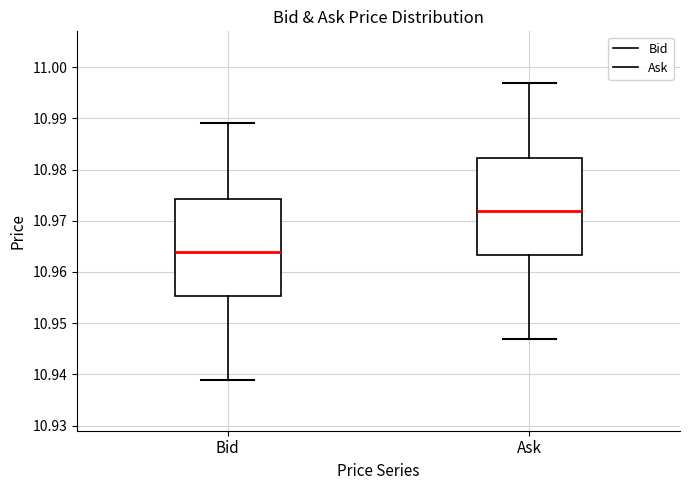

Reading left to right, transcribe this box plot: for each box, give where its median line is, the range the box spans, and where its two whiskers end, as read against the y-axis. The values are not printed on the chart, so give them approximately, as read against the axis.

Bid: median 10.964, box 10.955 to 10.974, whiskers 10.939 to 10.989
Ask: median 10.972, box 10.963 to 10.982, whiskers 10.947 to 10.997